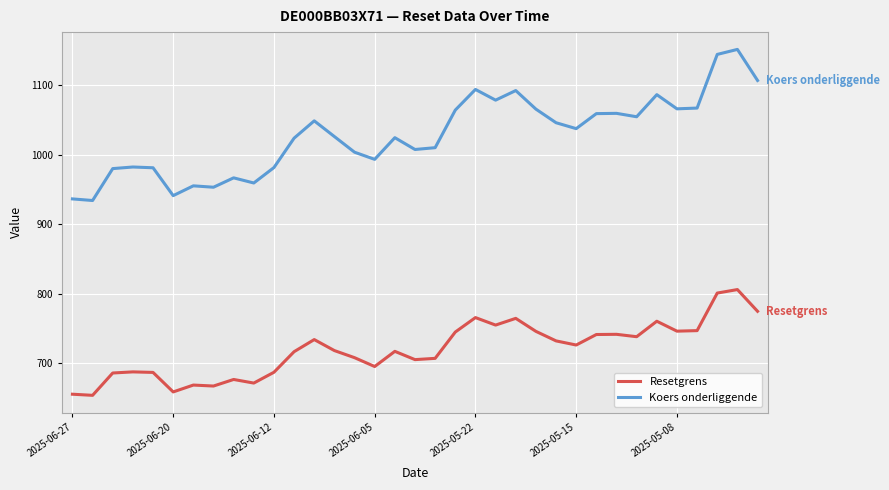

Which series has the widest spread of values?

Koers onderliggende